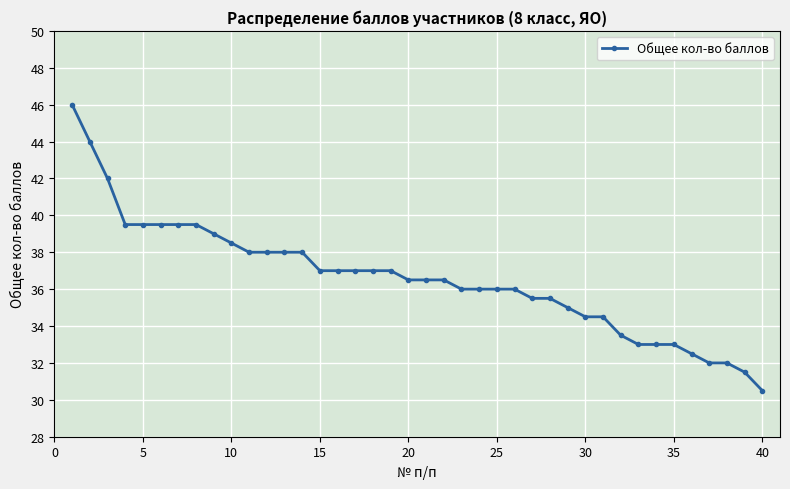

What is the value of the 14th point from the left?

38.0